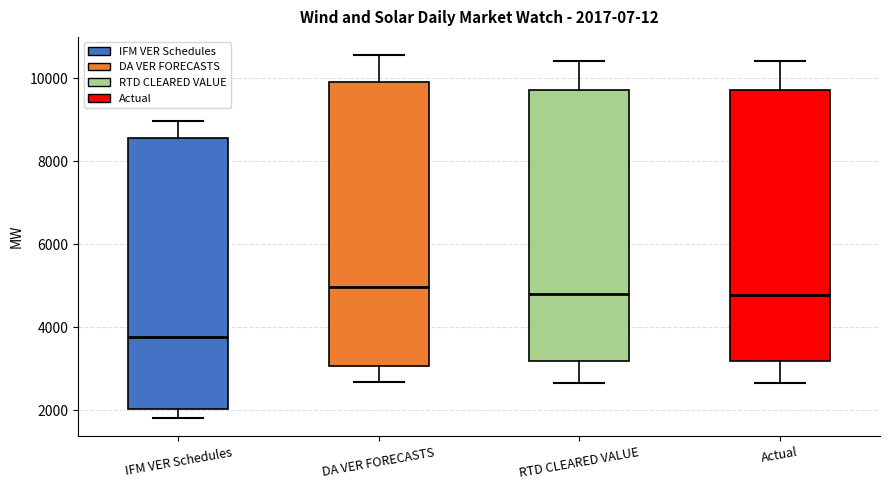

Comparing the boxes themselves (not the whiskers), which one is the tallest?

DA VER FORECASTS